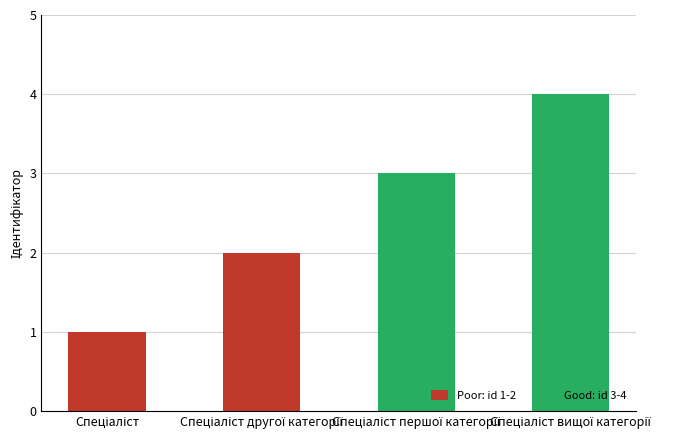

What is the label of the 2nd bar from the left?

Спеціаліст другої категорії